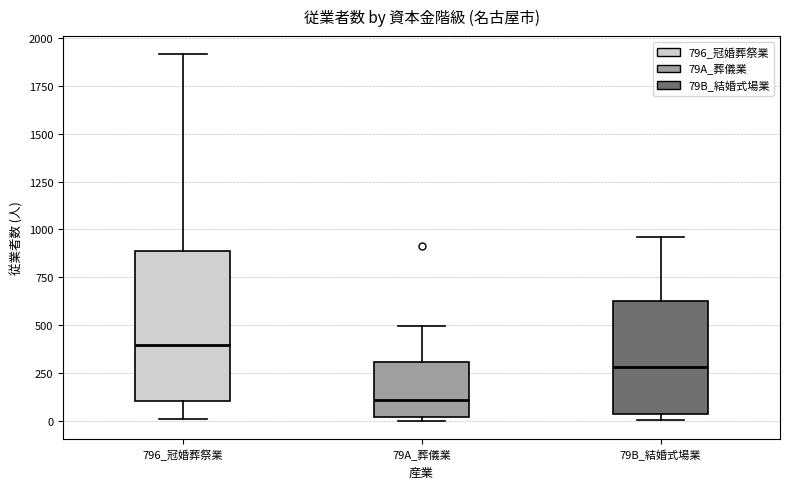

Where is the upper edge of the box for 79A_葬儀業 on the y-axis? The values are not printed on the chart, so give them approximately, as read against the axis.

300